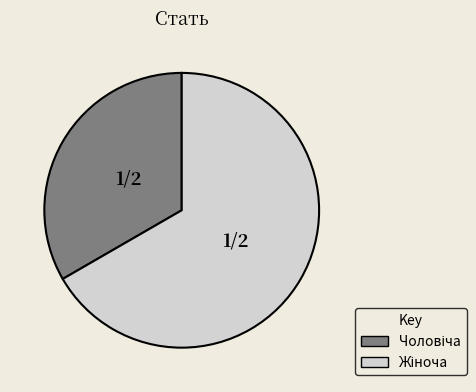

Does any single category account for the majority?

Yes